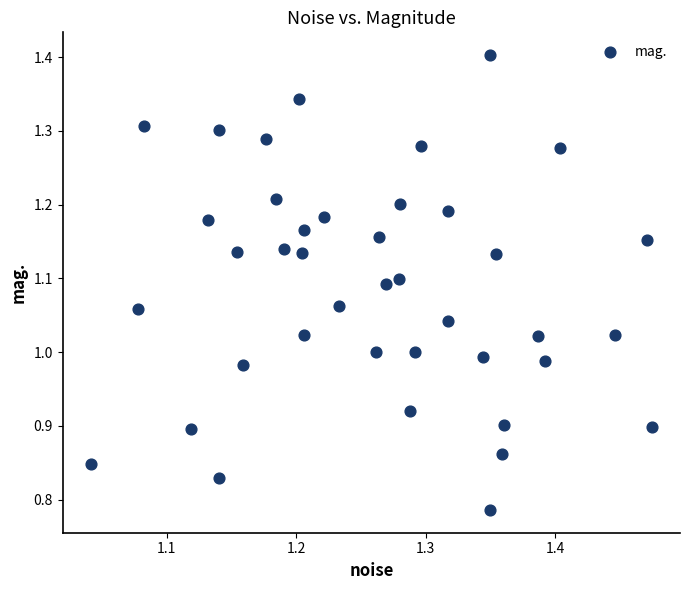

What is the range of X values (max minus min)?

0.4